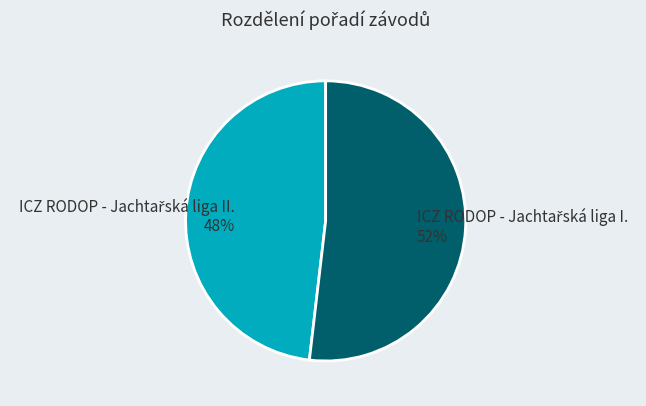

How many slices are in this pie chart?

2